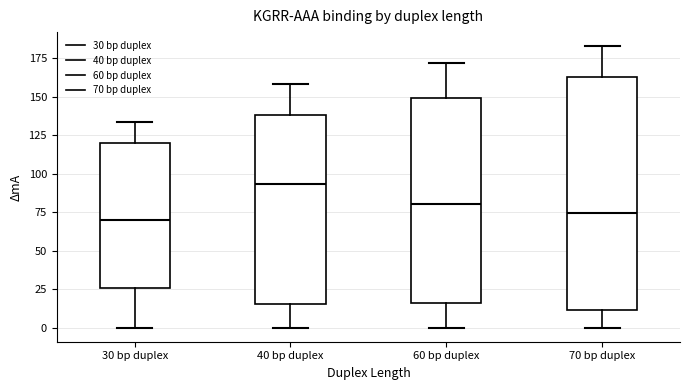

Reading left to right, read every box against the y-axis: the position of its median line, the range the box covers, and the ends of its whiskers. The values are not printed on the chart, so give them approximately, as read against the axis.

30 bp duplex: median 70, box 25 to 120, whiskers 0 to 135
40 bp duplex: median 95, box 15 to 140, whiskers 0 to 160
60 bp duplex: median 80, box 15 to 150, whiskers 0 to 170
70 bp duplex: median 75, box 10 to 165, whiskers 0 to 185